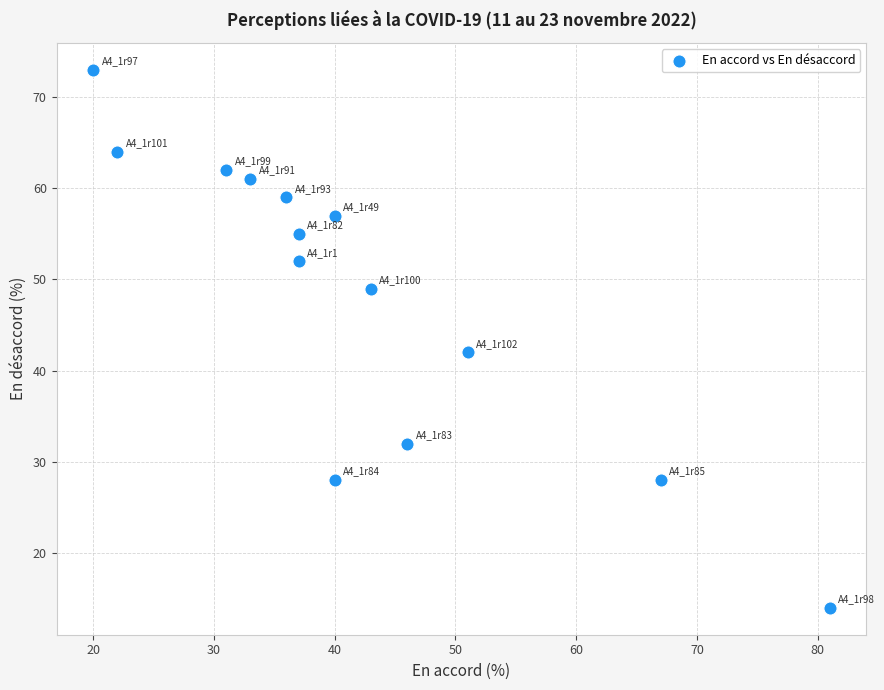

What Y value in the scatter plot is closest to 43?

42